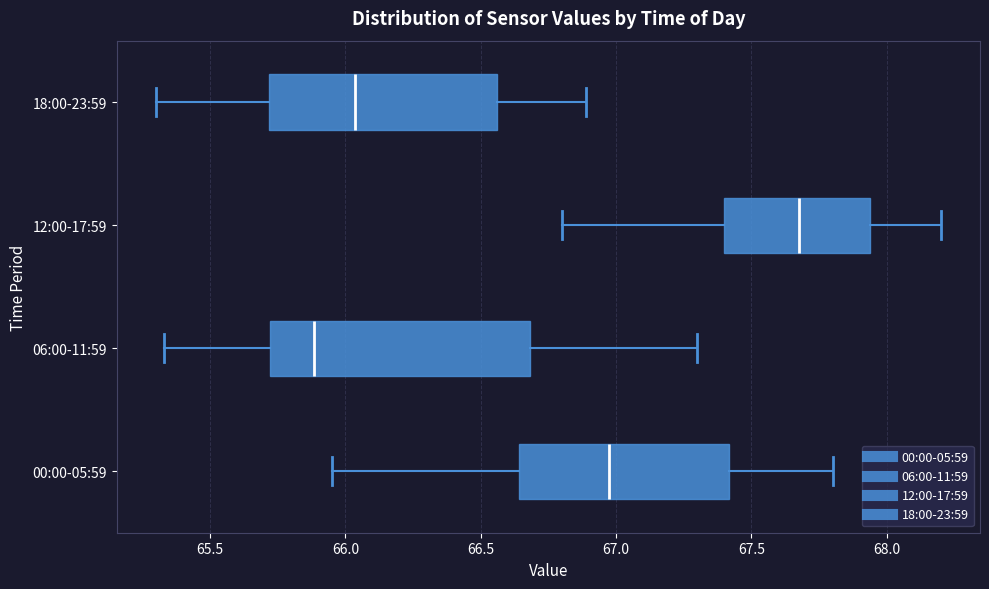

Which box's median line is the furthest to the right?

12:00-17:59